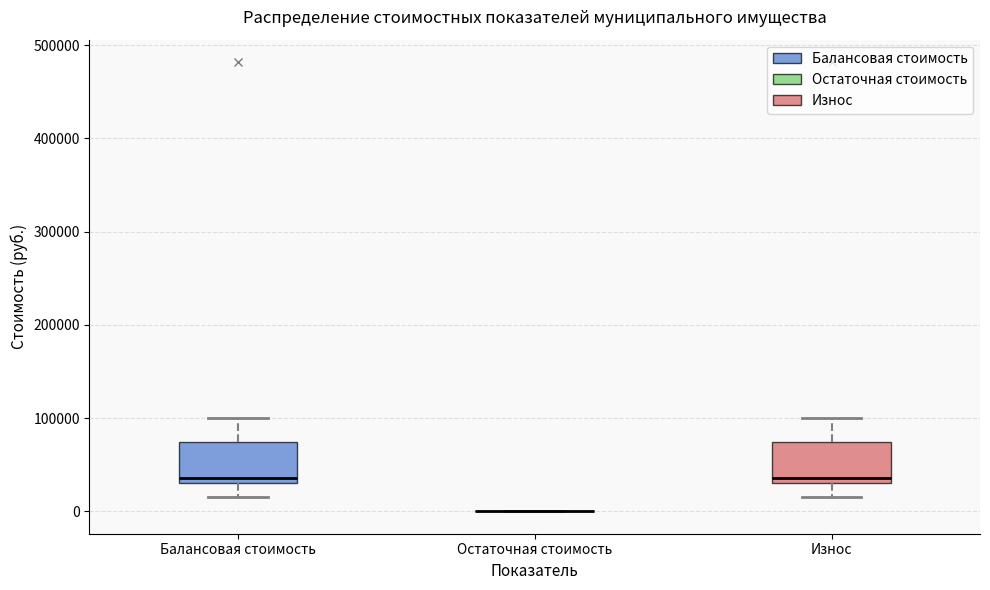

Reading left to right, read every box against the y-axis: the position of its median line, the range the box covers, and the ends of its whiskers. The values are not printed on the chart, so give them approximately, as read against the axis.

Балансовая стоимость: median 40000, box 30000 to 70000, whiskers 20000 to 100000
Остаточная стоимость: box collapsed to a line at 0, whiskers 0 to 0
Износ: median 40000, box 30000 to 70000, whiskers 20000 to 100000